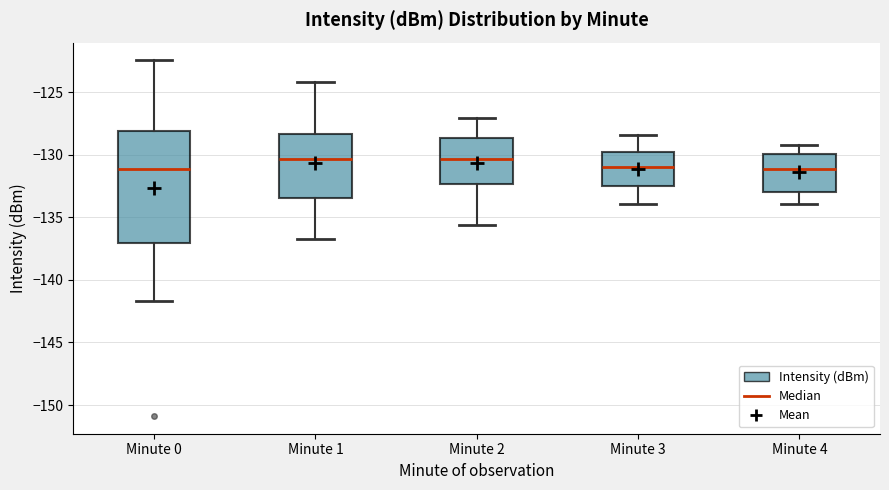

Where is the lower edge of the box for Minute 3 on the y-axis? The values are not printed on the chart, so give them approximately, as read against the axis.

-132.5